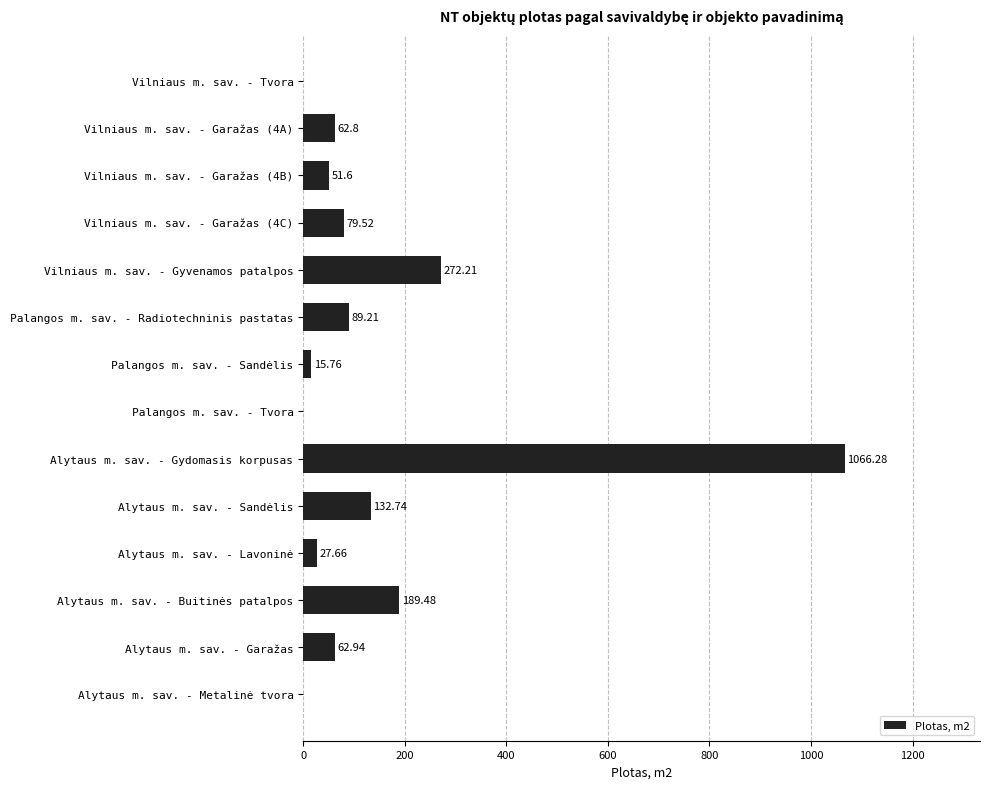

Which category has the highest value across all series?

Alytaus m. sav. - Gydomasis korpusas